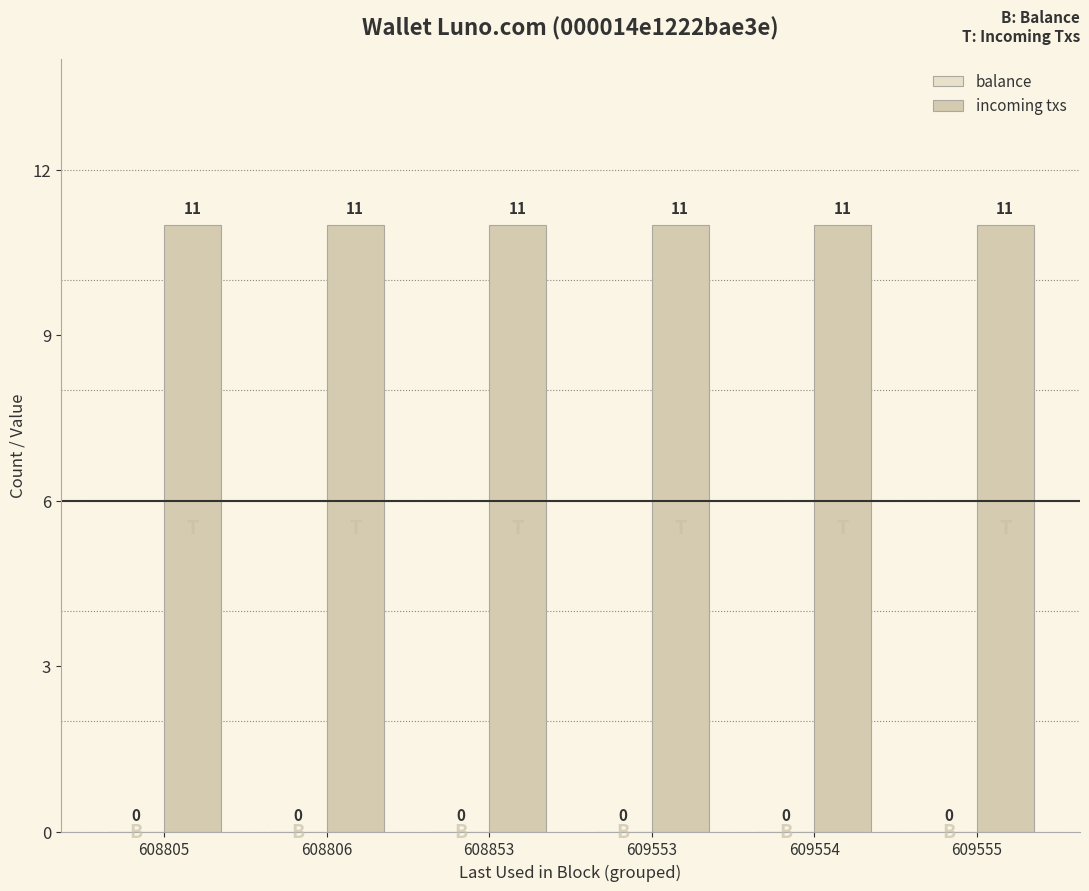

Is the value of incoming txs at 609553 greater than the value of balance at 609555?

Yes